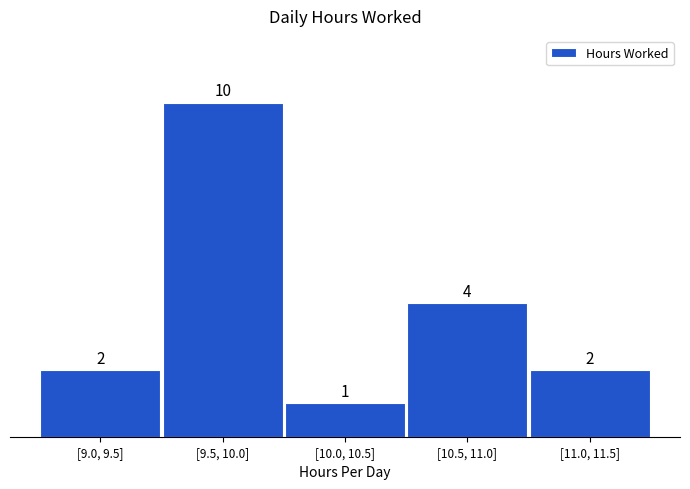

Reading right to left, list all the values displayed in this chart.

[11.0, 11.5]=2	[10.5, 11.0]=4	[10.0, 10.5]=1	[9.5, 10.0]=10	[9.0, 9.5]=2